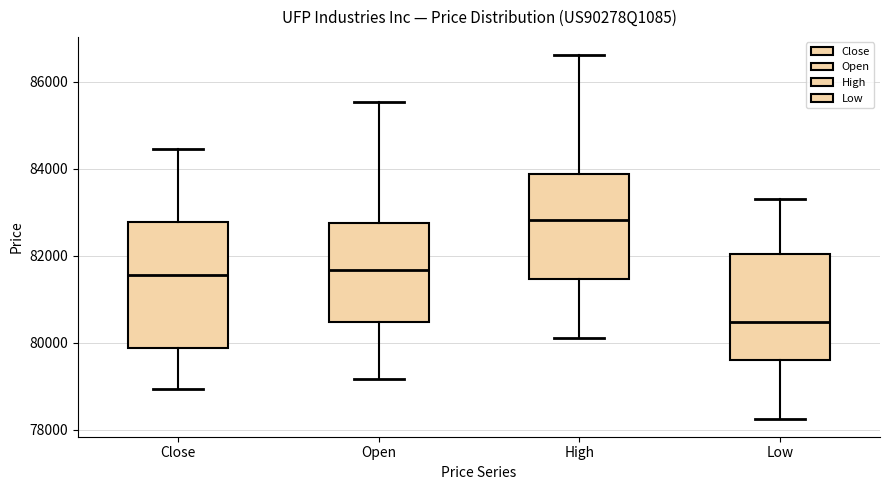

Which box is the tallest, from its lower edge to its upper edge?

Close